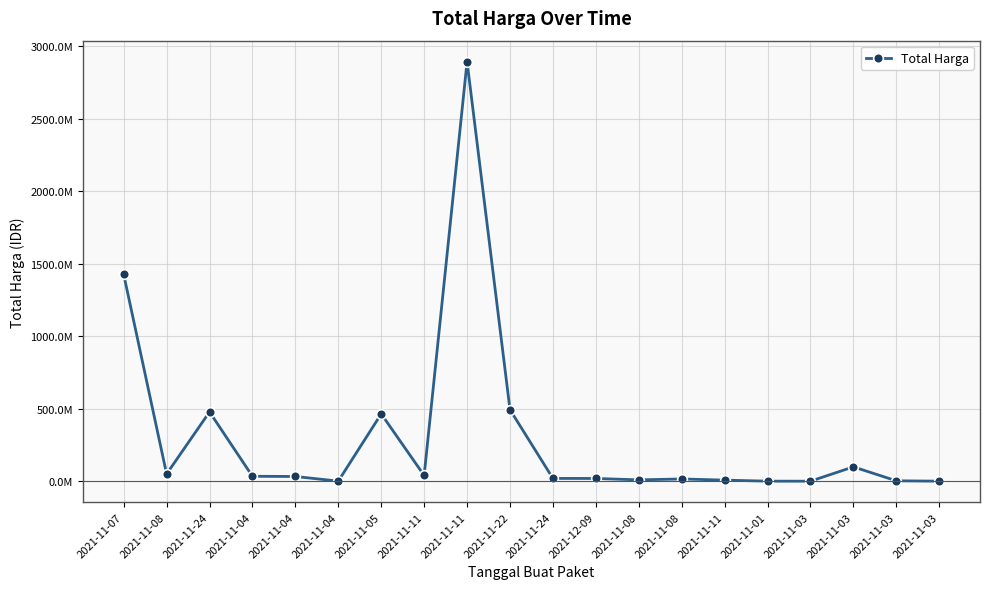

Does the chart have visible grid lines?

Yes